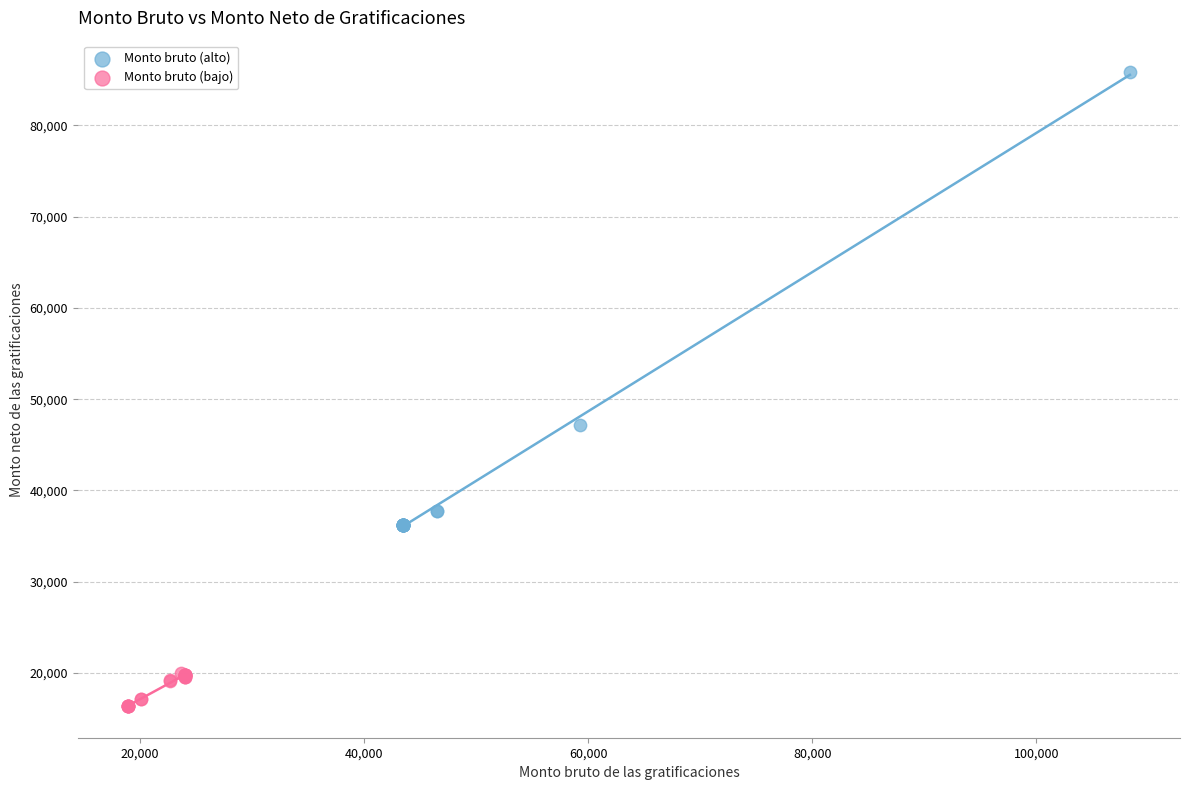

Which series has the widest spread of Y values?

Monto bruto (alto)